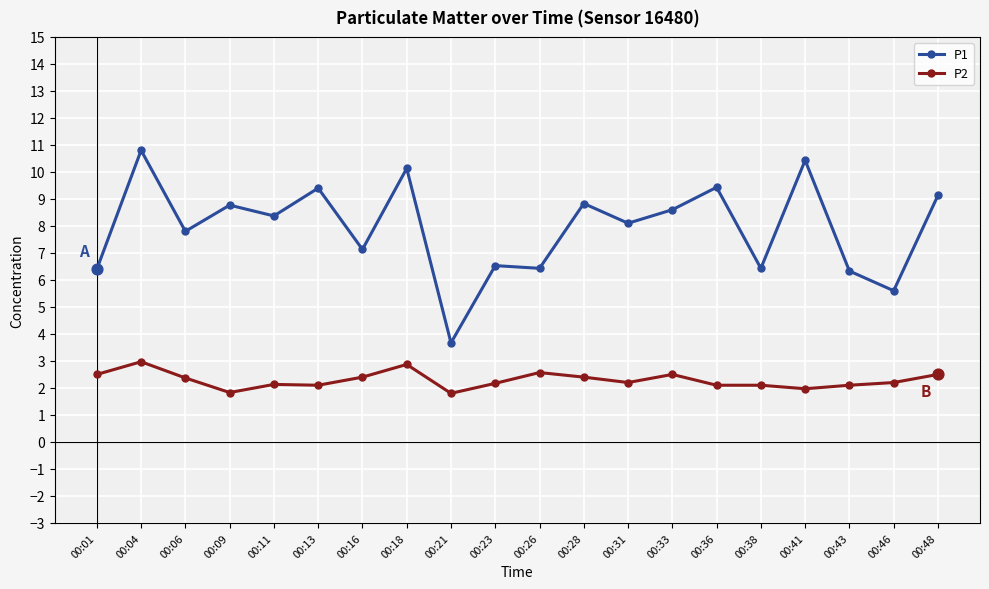

Which series has the largest total across all categories?

P1